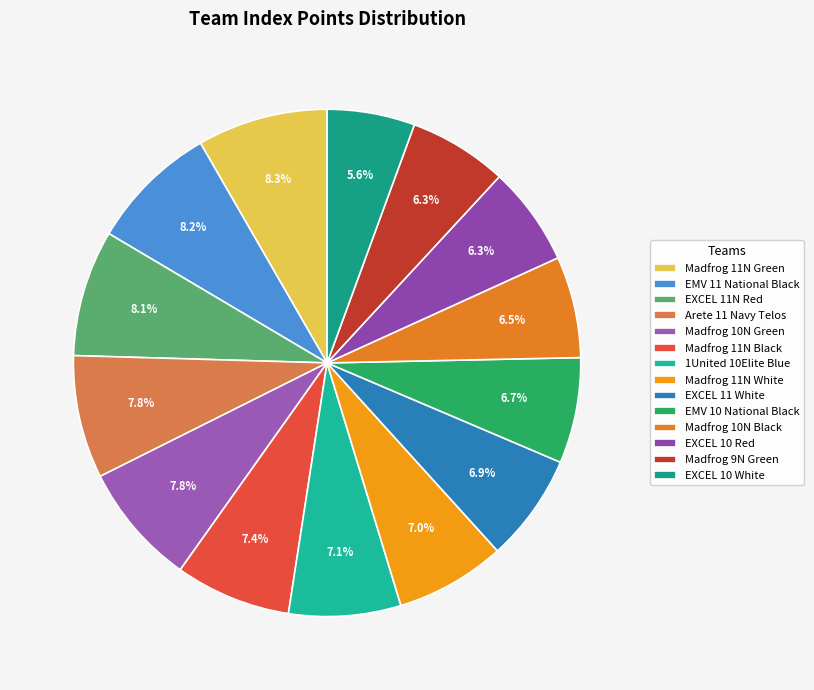

To the nearest percent, what is the average slice percentage?

7%